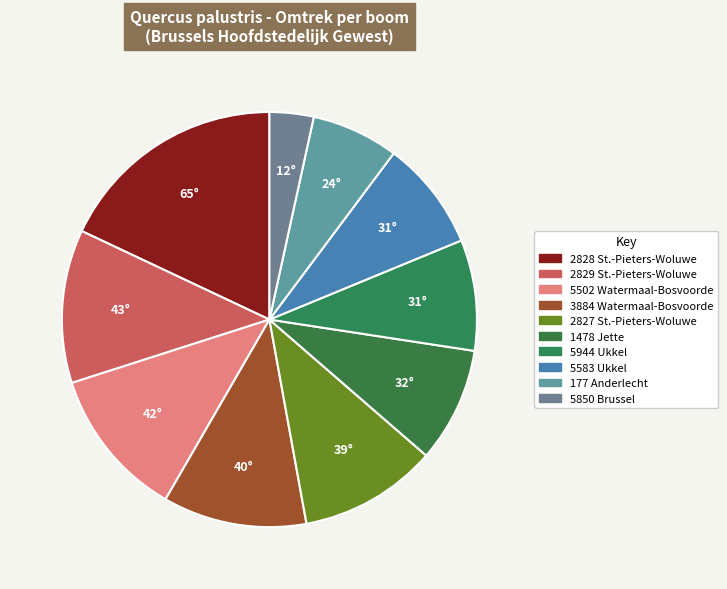

To the nearest percent, what is the average slice percentage?

10%